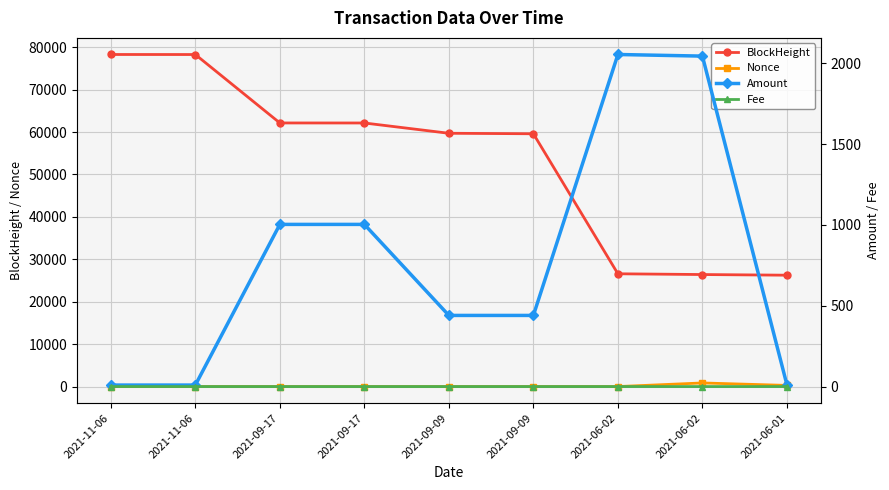

Which has a higher value, 2021-09-17 or 2021-09-09?

2021-09-17